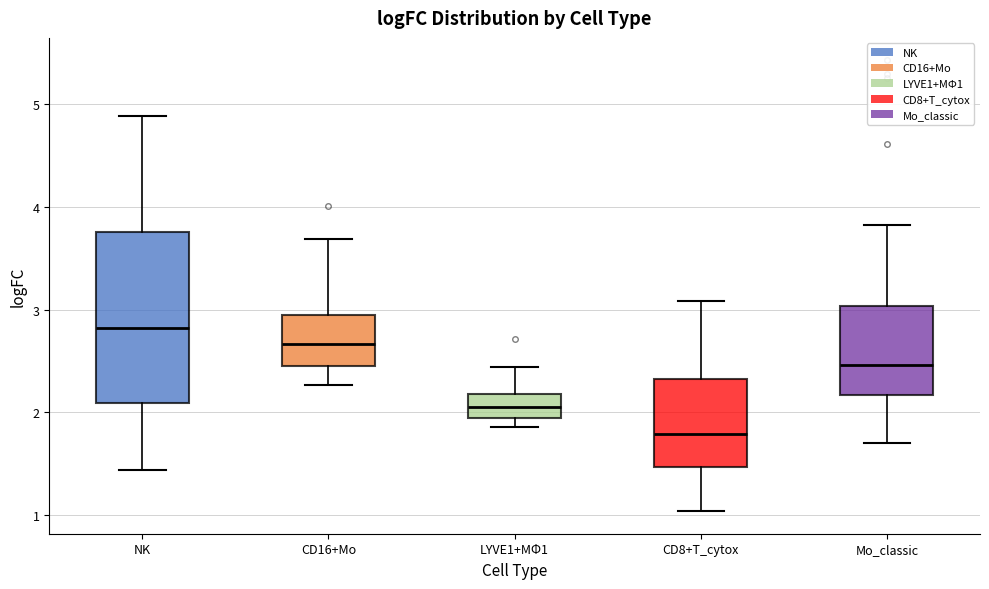

Which box is the tallest, from its lower edge to its upper edge?

NK